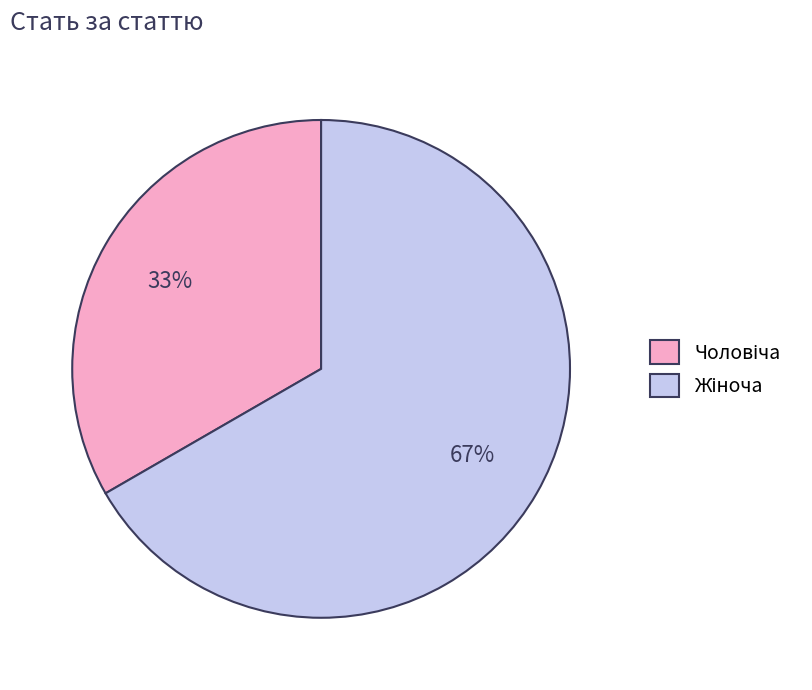

To the nearest percent, what is the average slice percentage?

50%